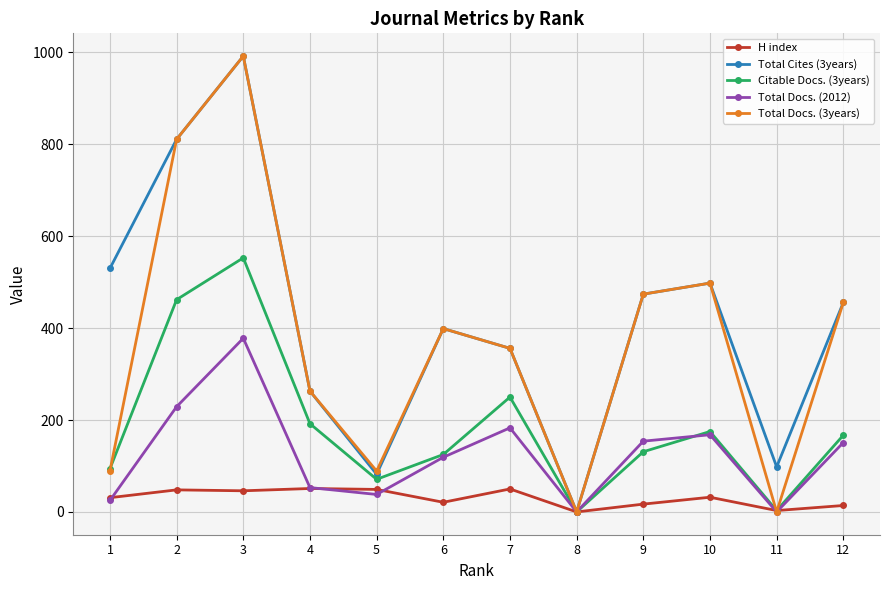

The value of H index at 9 is 17. True or false?

True